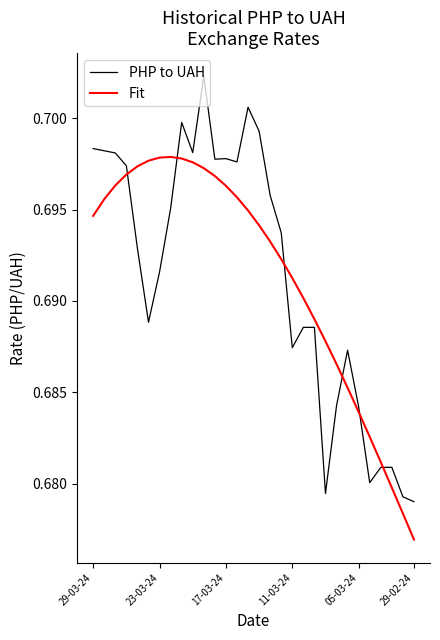

How many intersections are there between PHP to UAH and Fit?

6